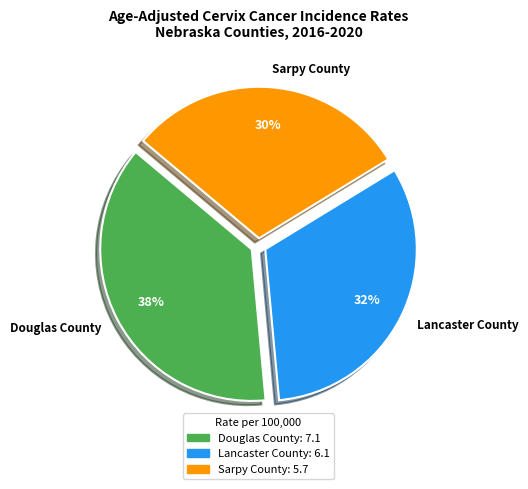

Which category has the biggest portion of the pie?

Douglas County